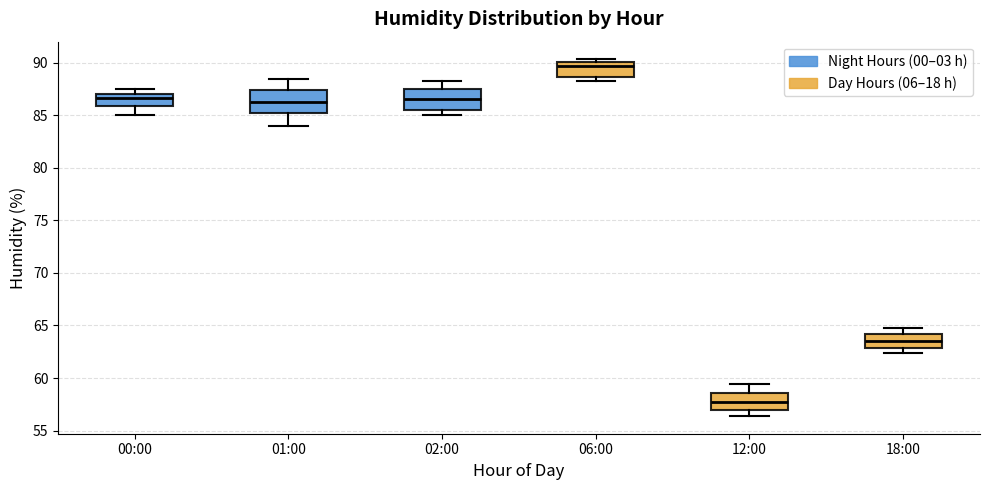

Reading left to right, transcribe this box plot: for each box, give where its median line is, the range the box spans, and where its two whiskers end, as read against the y-axis. The values are not printed on the chart, so give them approximately, as read against the axis.

00:00: median 86.5, box 86.0 to 87.0, whiskers 85.0 to 87.5
01:00: median 86.5, box 85.0 to 87.5, whiskers 84.0 to 88.5
02:00: median 86.5, box 85.5 to 87.5, whiskers 85.0 to 88.5
06:00: median 89.5, box 88.5 to 90.0, whiskers 88.5 (just below the box's lower edge) to 90.5
12:00: median 57.5, box 57.0 to 58.5, whiskers 56.5 to 59.5
18:00: median 63.5, box 63.0 to 64.0, whiskers 62.5 to 65.0